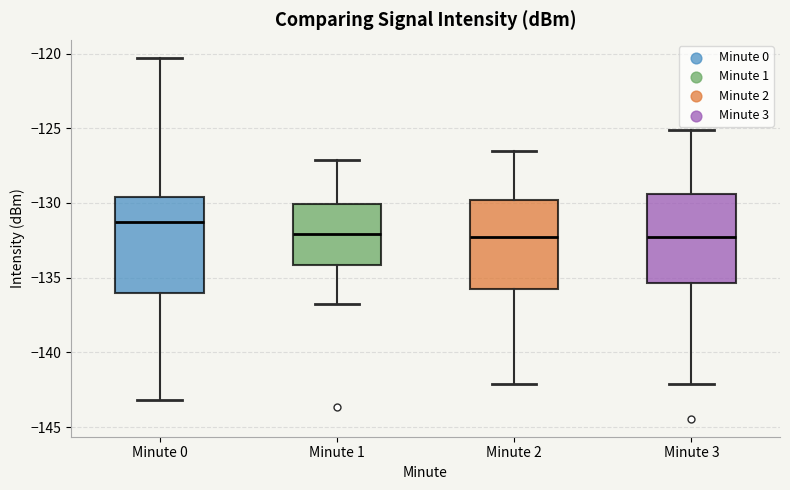

Reading left to right, read every box against the y-axis: the position of its median line, the range the box covers, and the ends of its whiskers. The values are not printed on the chart, so give them approximately, as read against the axis.

Minute 0: median -131.5, box -136.0 to -129.5, whiskers -143.0 to -120.5
Minute 1: median -132.0, box -134.0 to -130.0, whiskers -137.0 to -127.0
Minute 2: median -132.5, box -136.0 to -130.0, whiskers -142.0 to -126.5
Minute 3: median -132.5, box -135.5 to -129.5, whiskers -142.0 to -125.0